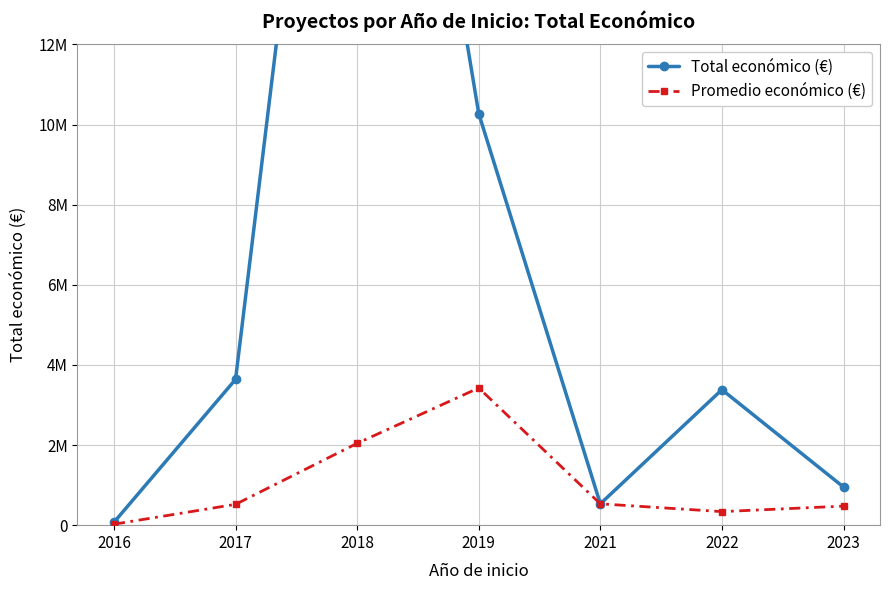

Is it true that Total económico (€) equals 16287873 at 2019?

False